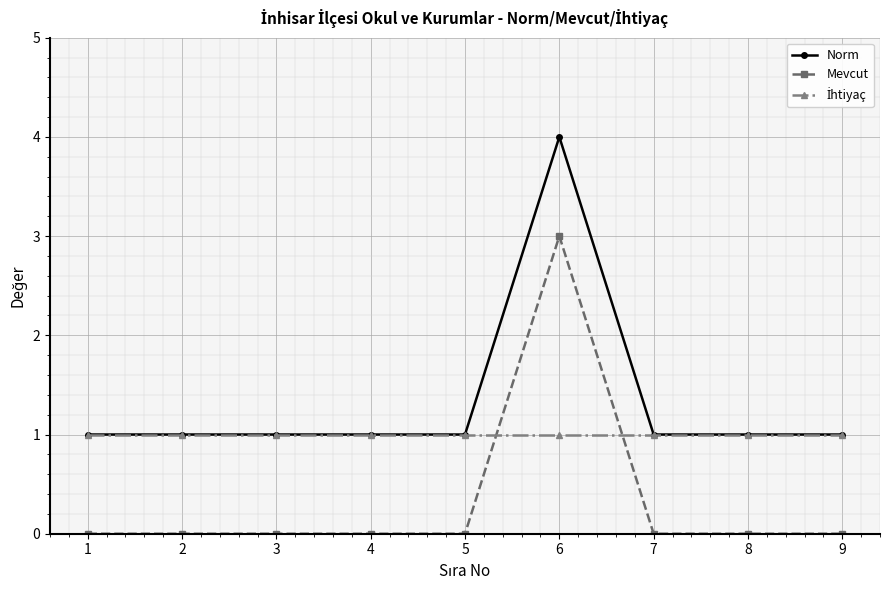

The value of Mevcut at 4 is 2. True or false?

False